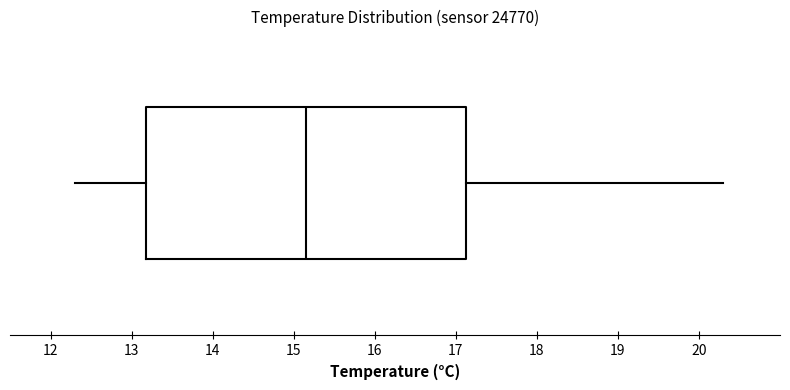

Where is the right edge of the box on the x-axis? The values are not printed on the chart, so give them approximately, as read against the axis.

17.1